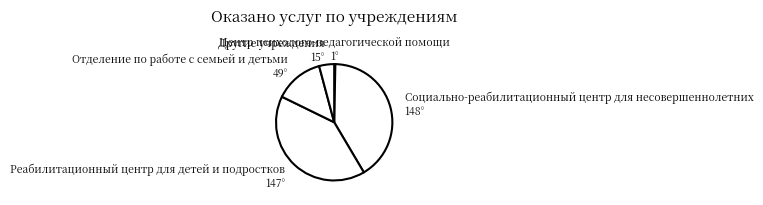

The Центр психолого-педагогической помощи slice represents 10% of the pie. True or false?

False